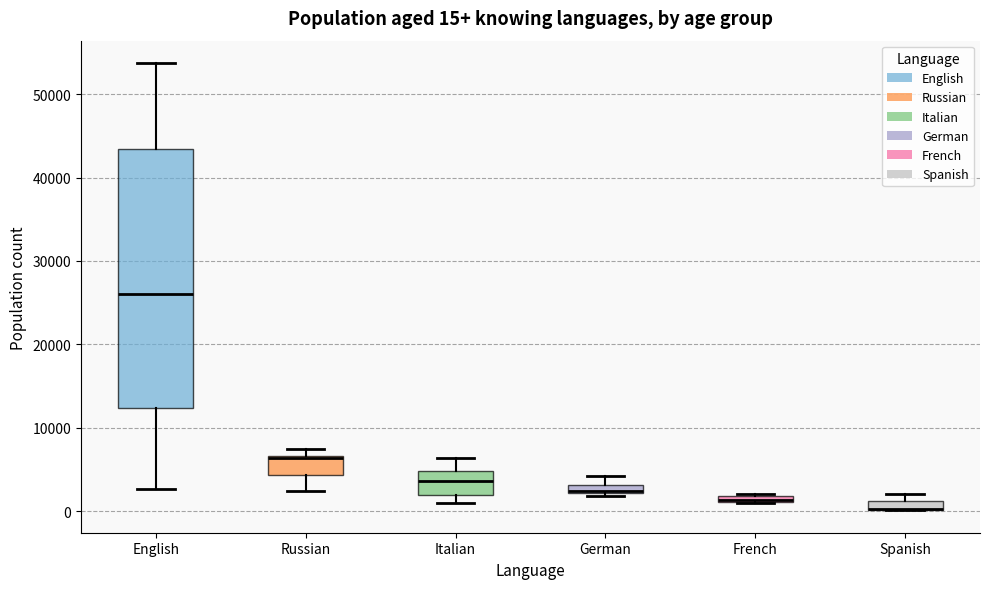

Which box is the tallest, from its lower edge to its upper edge?

English